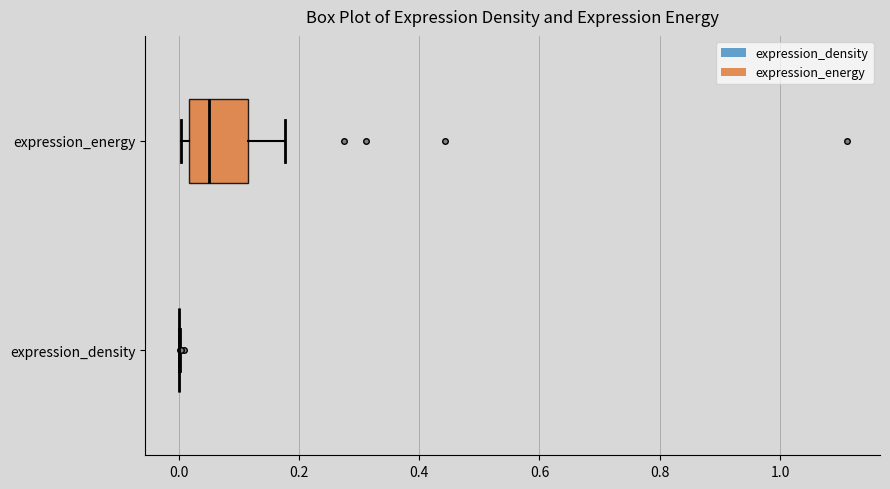

Reading bottom to top, transcribe this box plot: for each box, give where its median line is, the range the box spans, and where its two whiskers end, as read against the x-axis. The values are not printed on the chart, so give them approximately, as read against the axis.

expression_density: box collapsed to a line at 0.00, whiskers 0.00 to 0.00
expression_energy: median 0.06, box 0.02 to 0.12, whiskers 0.00 to 0.18